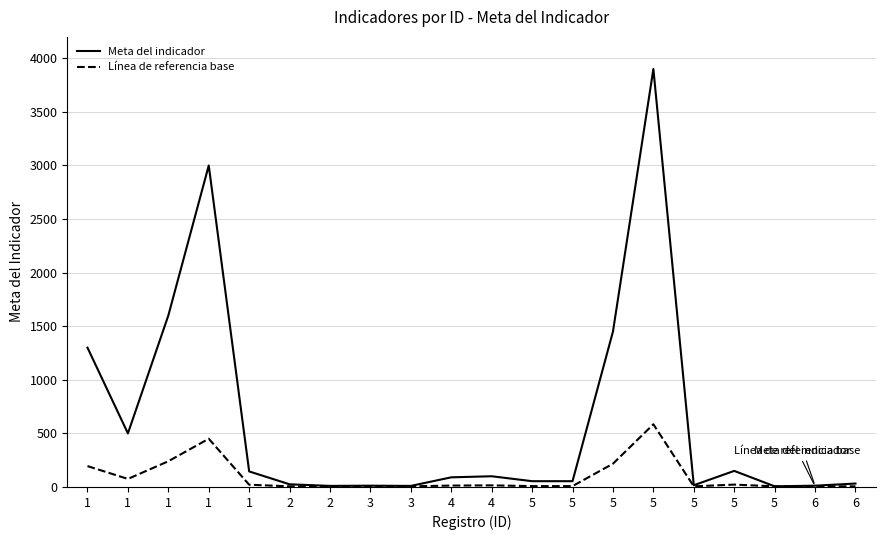

What is the total value across all series at 5?

62